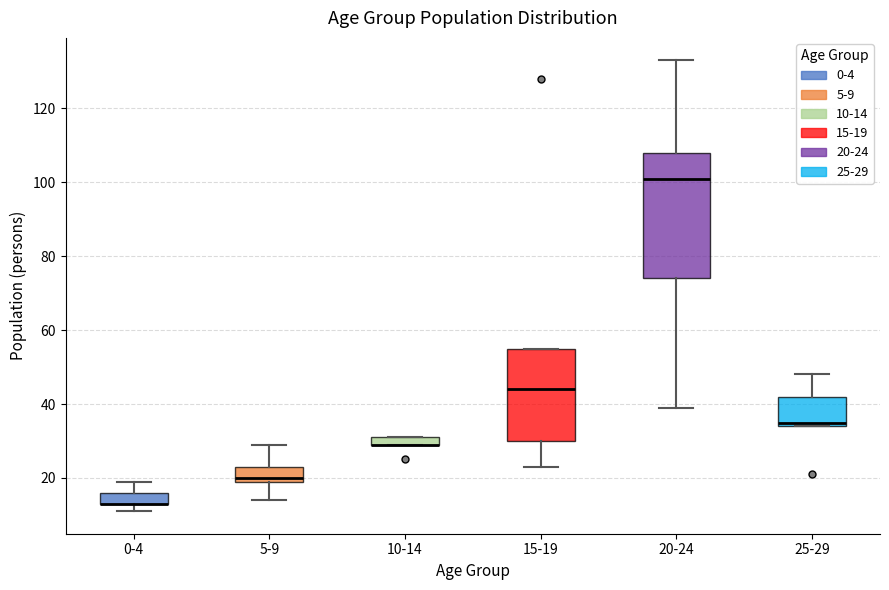

Where is the lower edge of the box for 25-29 on the y-axis? The values are not printed on the chart, so give them approximately, as read against the axis.

34